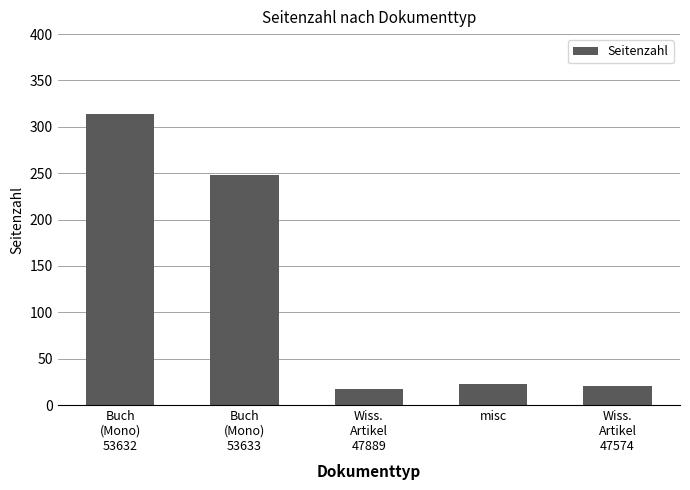

What is the change in value from misc to Wiss.
Artikel
47574?

-2